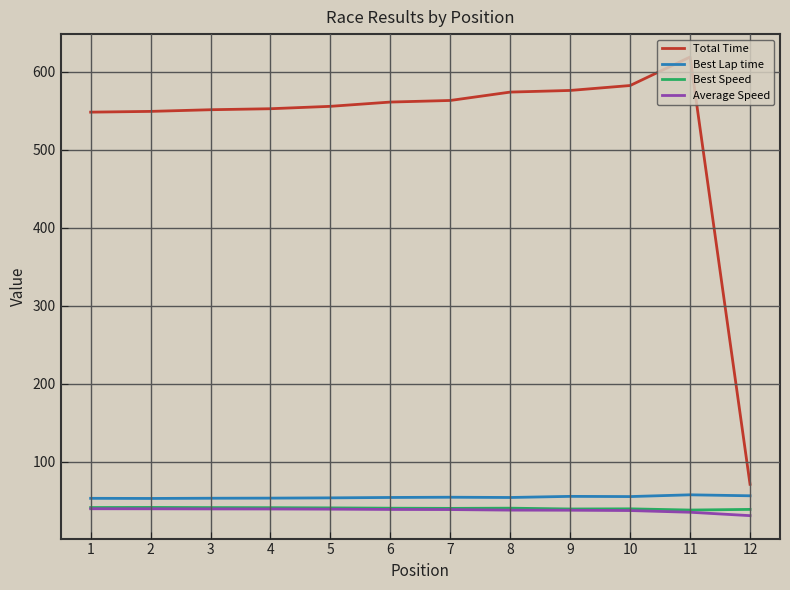

At which category is the sum across all series the highest?

11